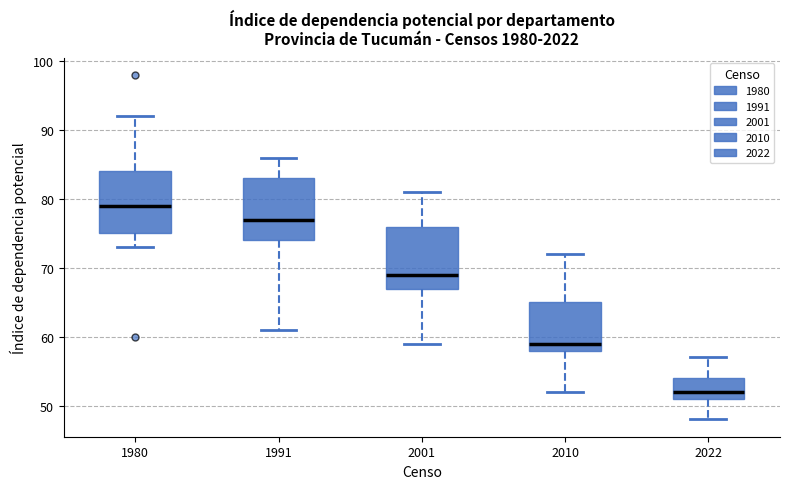

Which box has the lowest median line?

2022